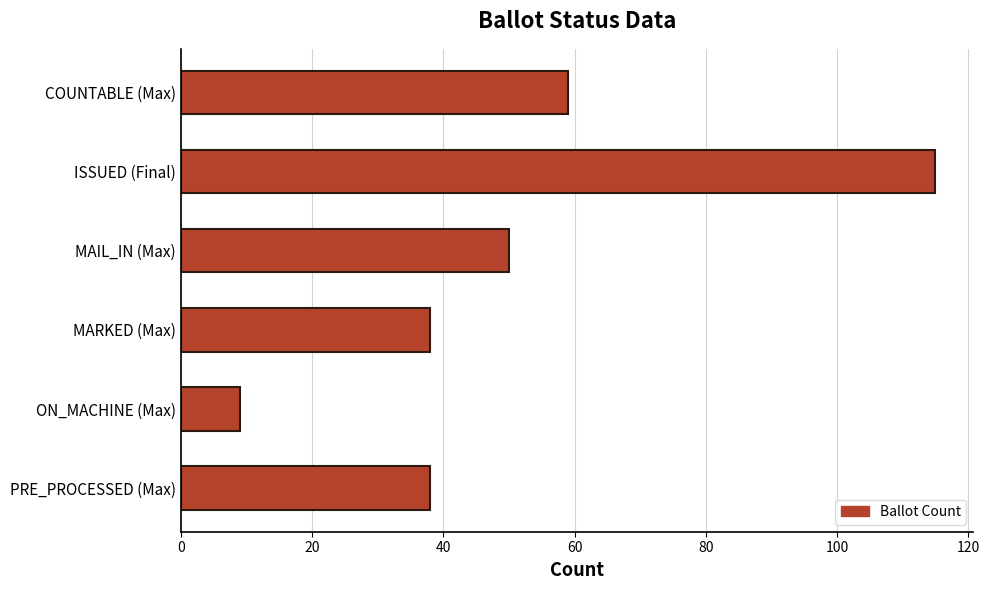

How many data points does each series have?

6